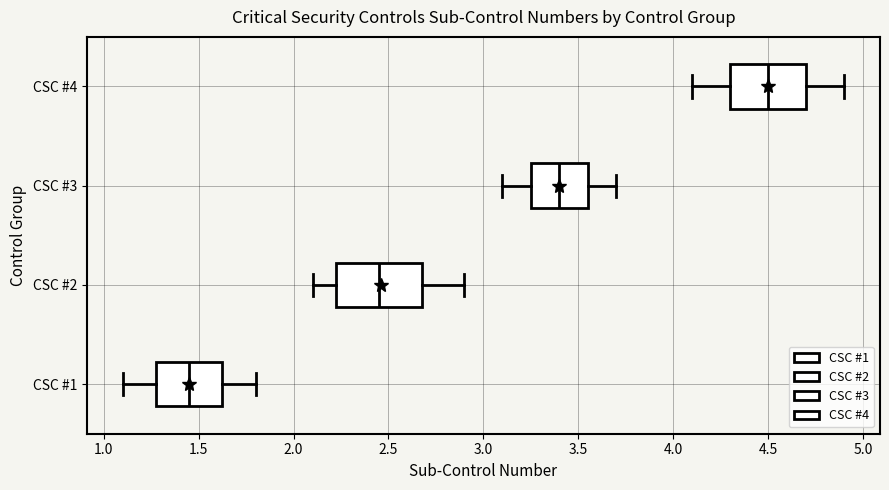

Reading bottom to top, read every box against the x-axis: the position of its median line, the range the box covers, and the ends of its whiskers. The values are not printed on the chart, so give them approximately, as read against the axis.

CSC #1: median 1.45, box 1.30 to 1.65, whiskers 1.10 to 1.80
CSC #2: median 2.45, box 2.25 to 2.70, whiskers 2.10 to 2.90
CSC #3: median 3.40, box 3.25 to 3.55, whiskers 3.10 to 3.70
CSC #4: median 4.50, box 4.30 to 4.70, whiskers 4.10 to 4.90